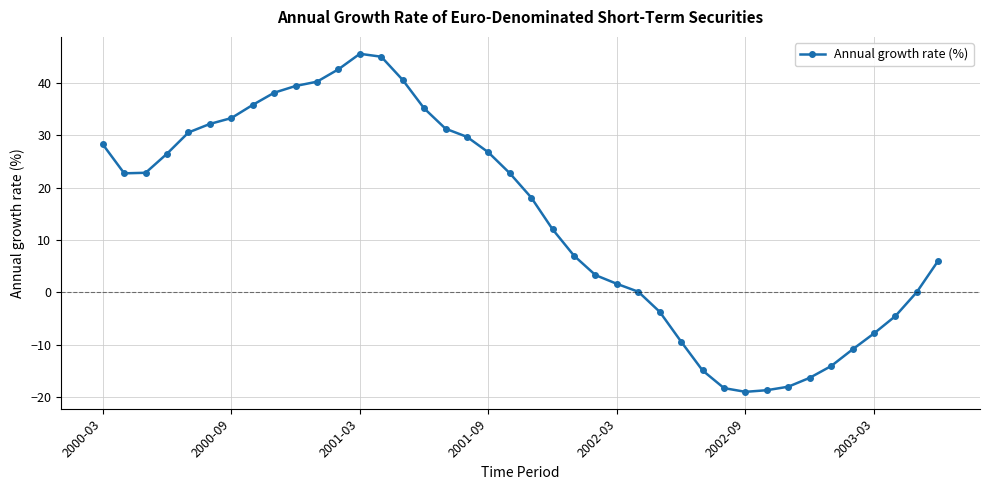

True or false: the data has more than 0 interior local peaks.

True